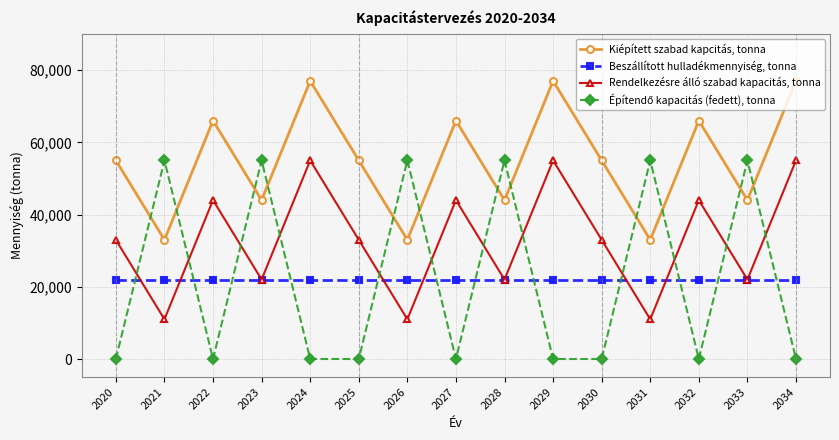

Count the Rendelkezésre álló szabad kapacitás, tonna values in the range 22000 to 44000.

9